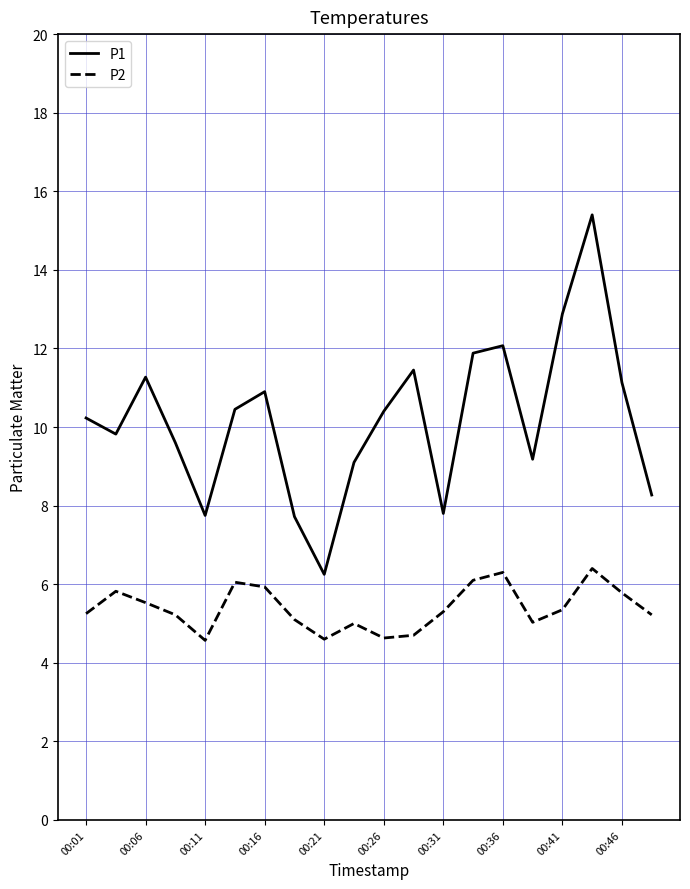

What are all the series names shown in the legend?

P1, P2